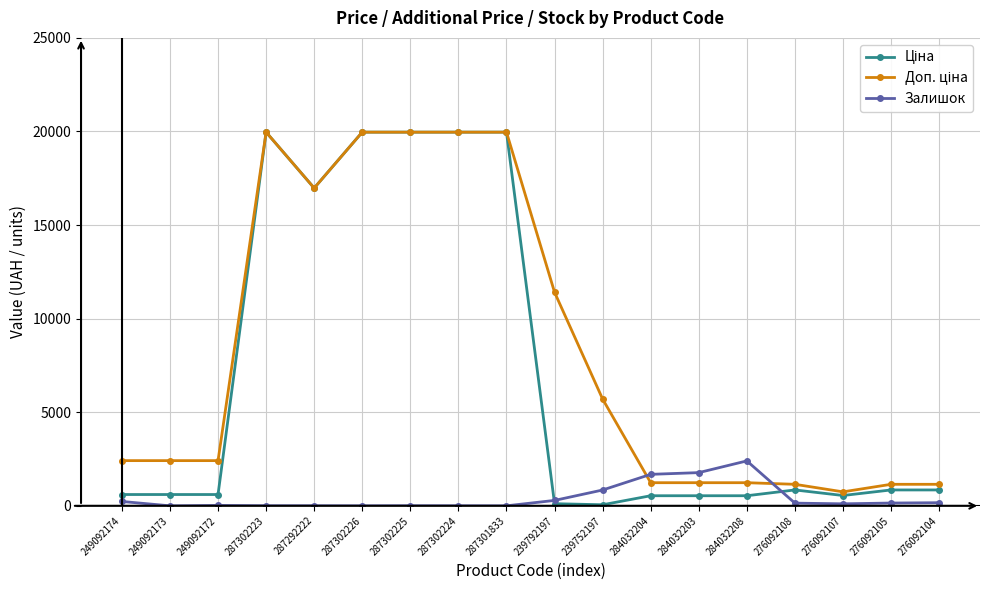

In Залишок, how many points are lower than both neighbors (excluding endpoints)?

4